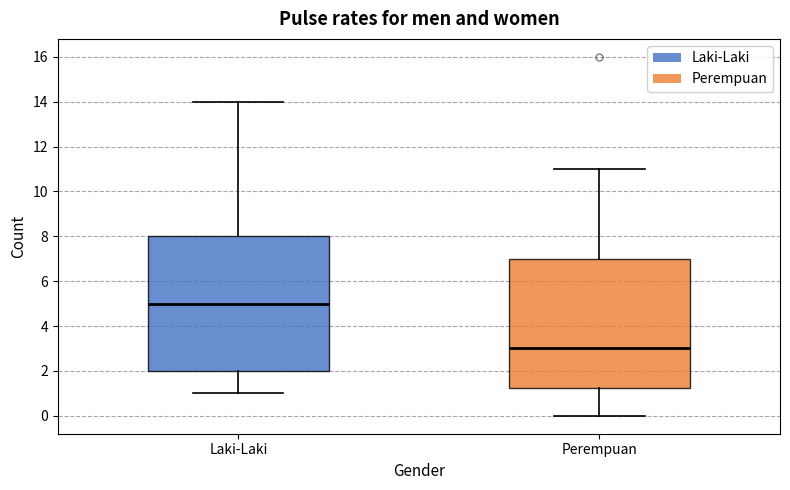

Where does the upper whisker of the box for Laki-Laki end on the y-axis? The values are not printed on the chart, so give them approximately, as read against the axis.

14.0